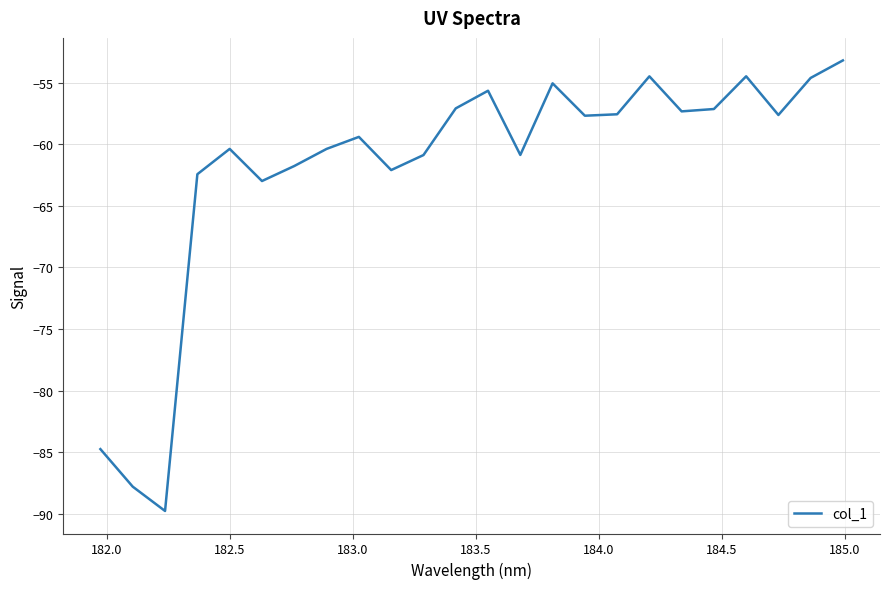

What is the greatest value displayed?

-53.2